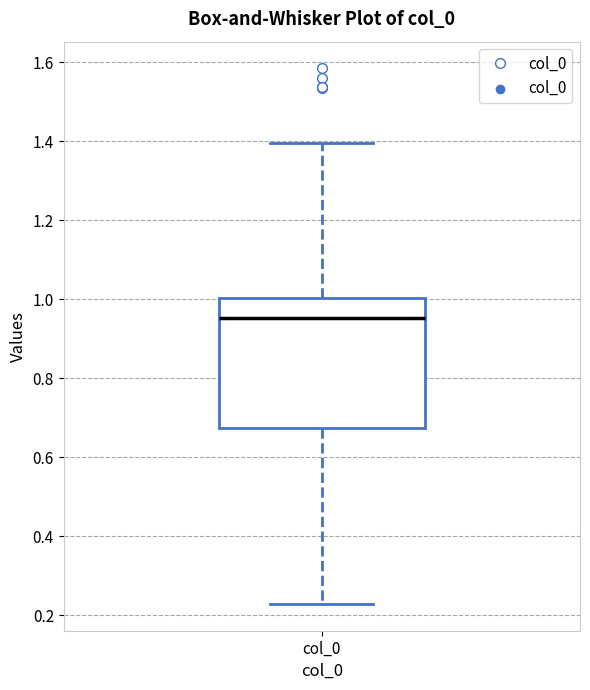

Where does the lower whisker of the box for col_0 end on the y-axis? The values are not printed on the chart, so give them approximately, as read against the axis.

0.22